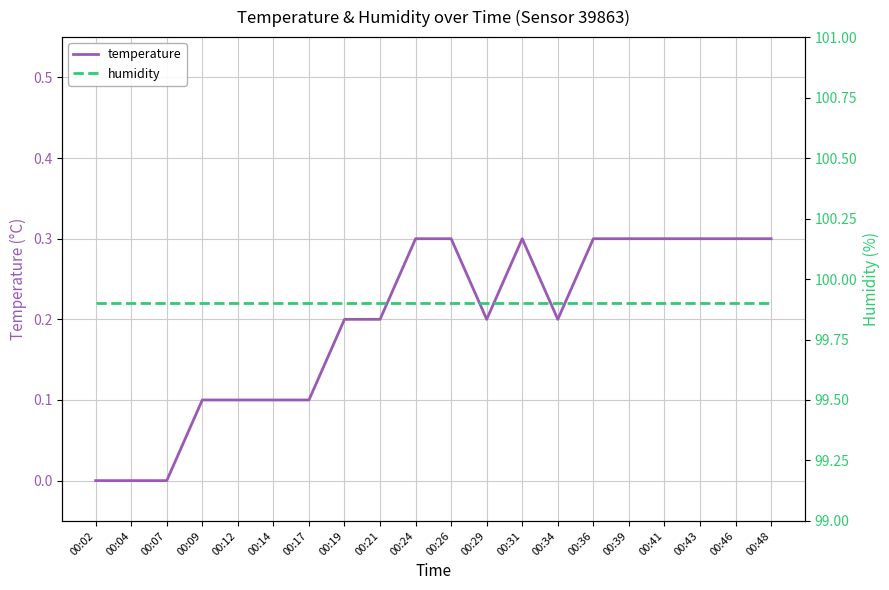

True or false: humidity and temperature intersect in this chart.

False